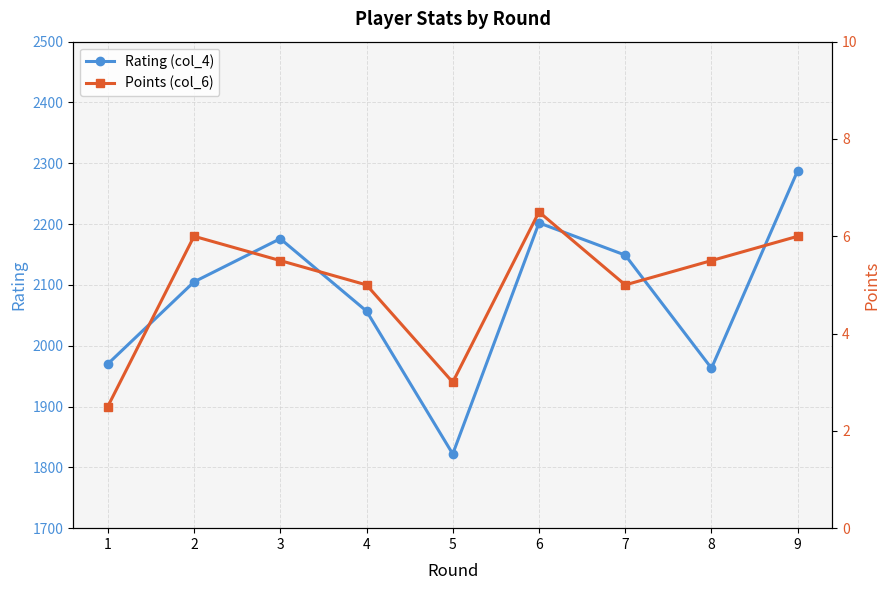

True or false: Points (col_6) and Rating (col_4) cross at least once.

False